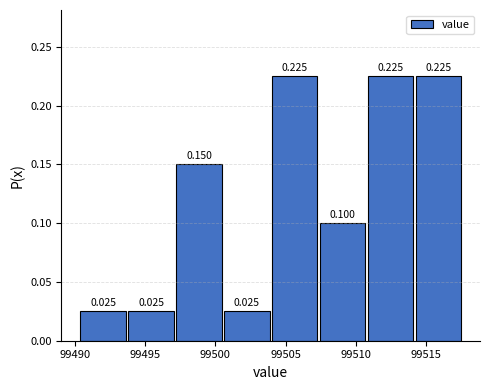

How tall is the bar that spans 99511.0 to 99514.0 on the x-axis? The bar edges are not printed on the chart, so give them approximately, as read against the axis.

0.225